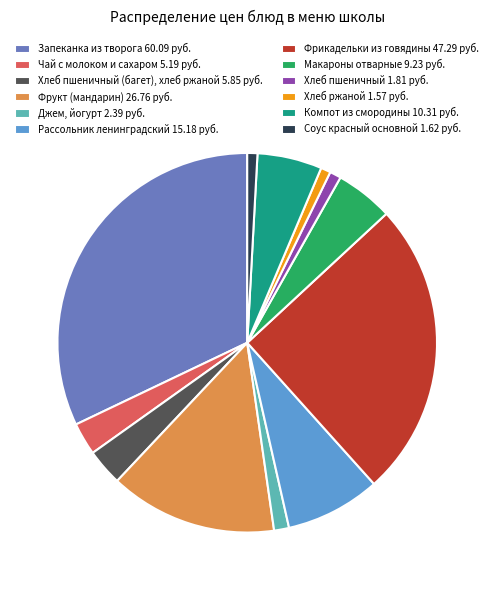

Does any single category account for the majority?

No